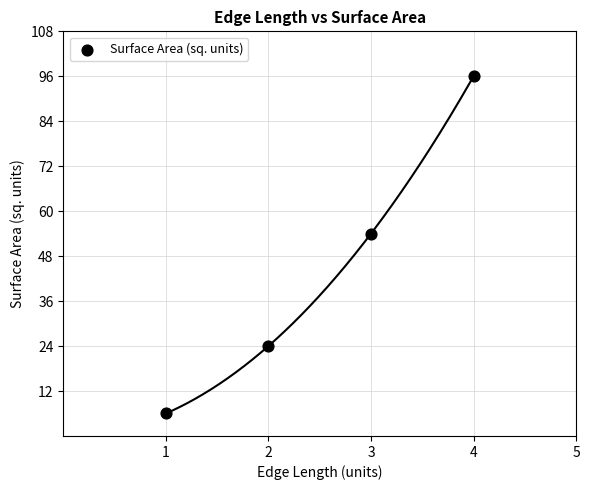

What Y value in the scatter plot is closest to 51?

54